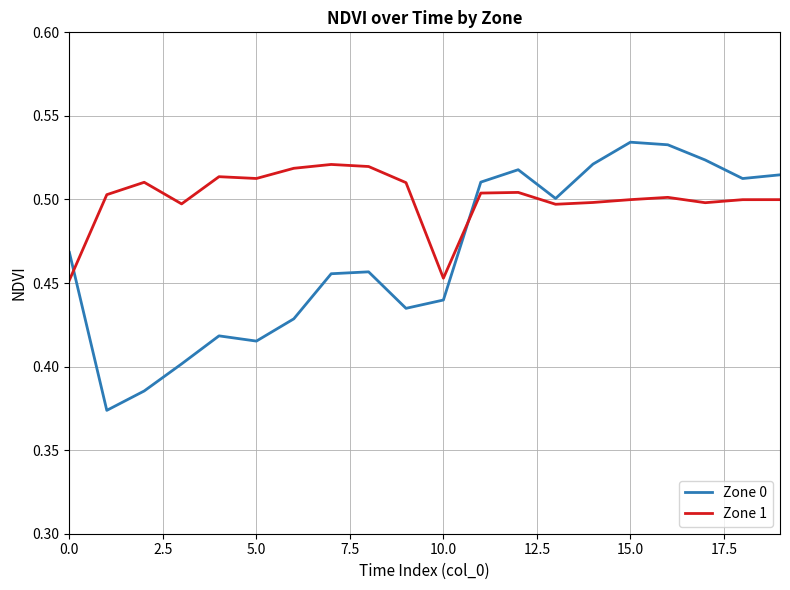

Which series has the largest range (max minus min)?

Zone 0